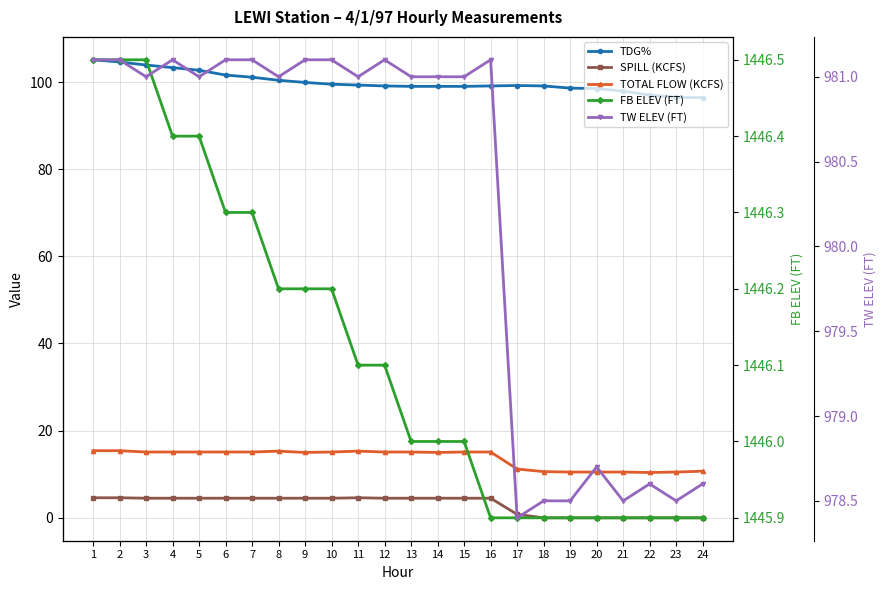

Rank the categories by TW ELEV (FT) value from highest to lowest.

1, 2, 4, 6, 7, 9, 10, 12, 16, 3, 5, 8, 11, 13, 14, 15, 20, 22, 24, 18, 19, 21, 23, 17